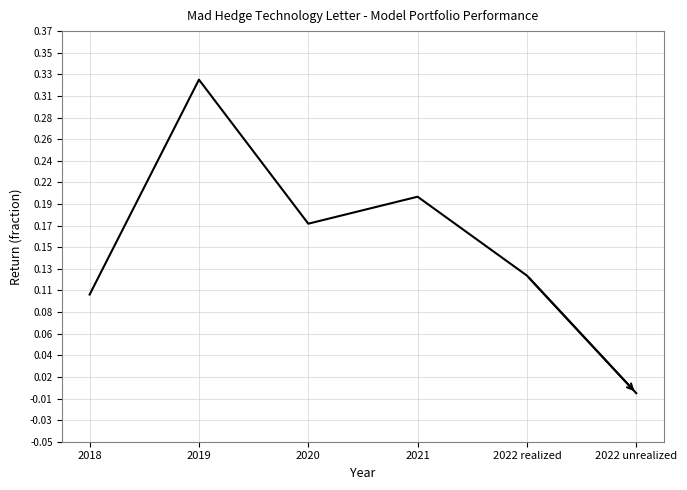

Does the chart display data point markers on the line(s)?

No